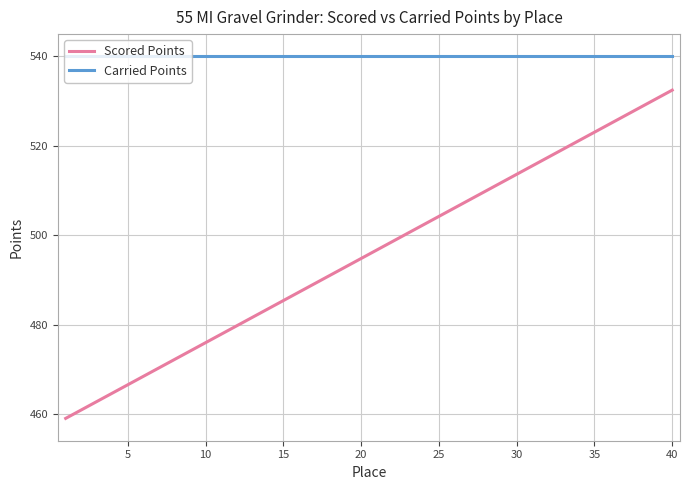

Which series has the widest spread of values?

Scored Points